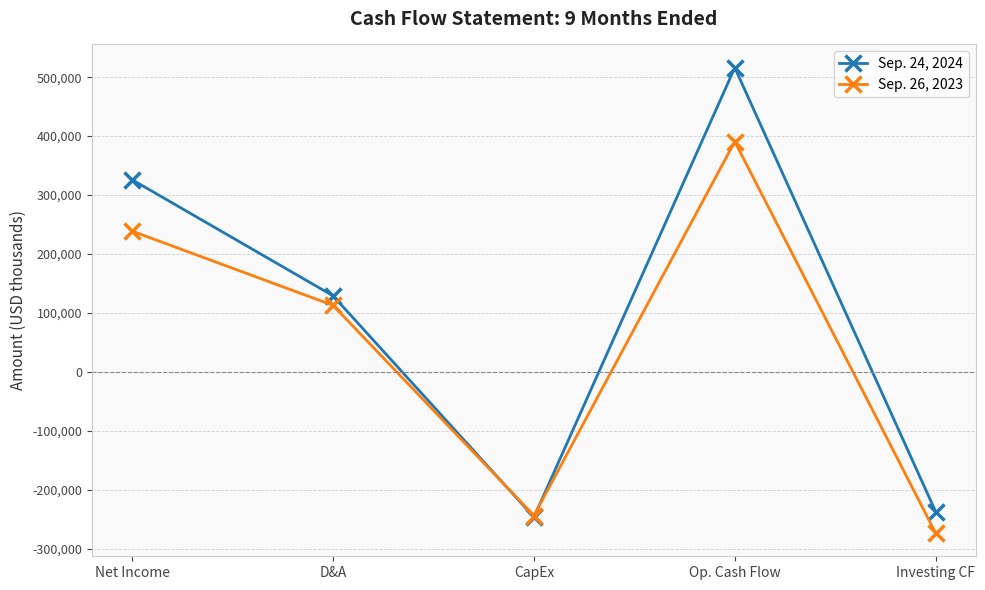

Where is the first local maximum for Sep. 24, 2024?

Op. Cash Flow